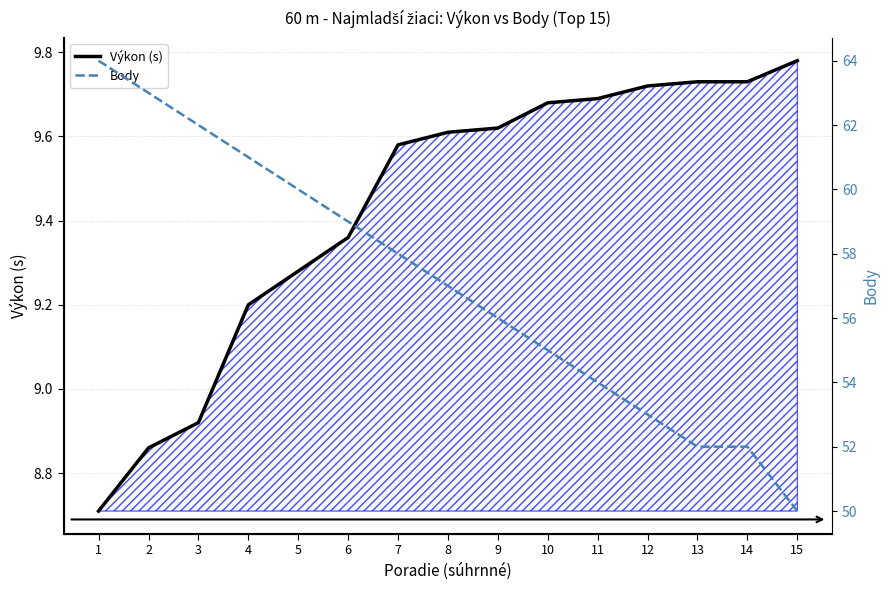

What is the sum of all Body values?

856.0